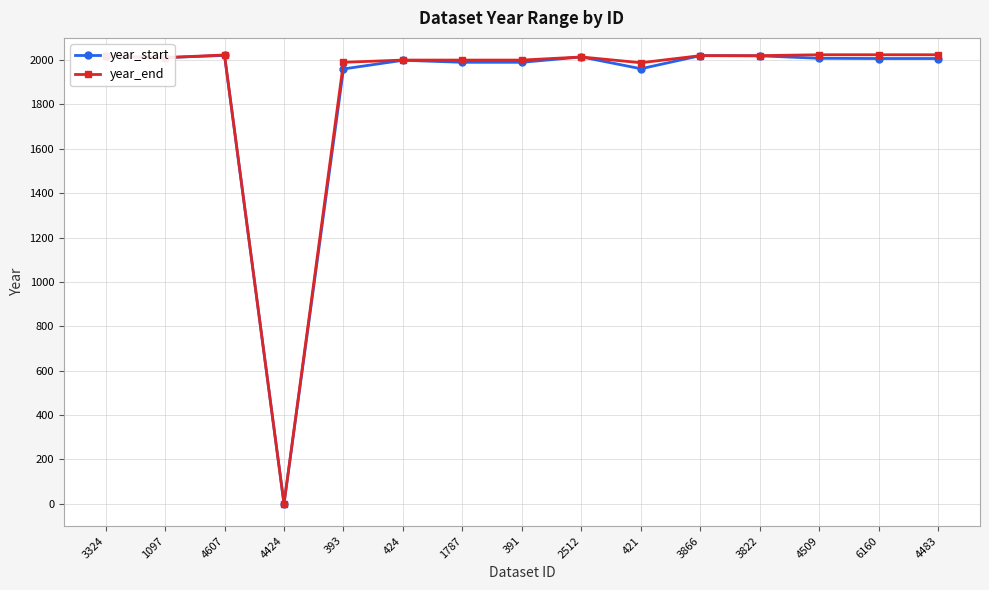

What is the difference between the maximum and minimum values in the year_end series?

2024